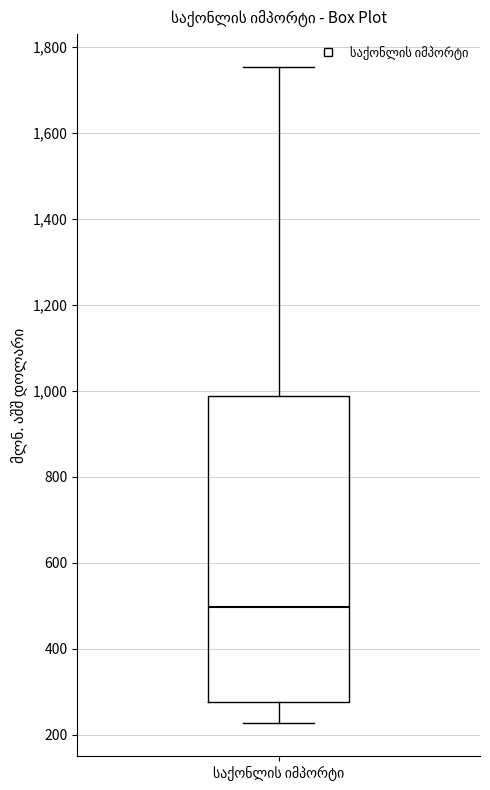

Read this box plot against the y-axis: the position of the median line, the range covered by the box, and the ends of both whiskers. The values are not printed on the chart, so give them approximately, as read against the axis.

median 500, box 280 to 980, whiskers 220 to 1760